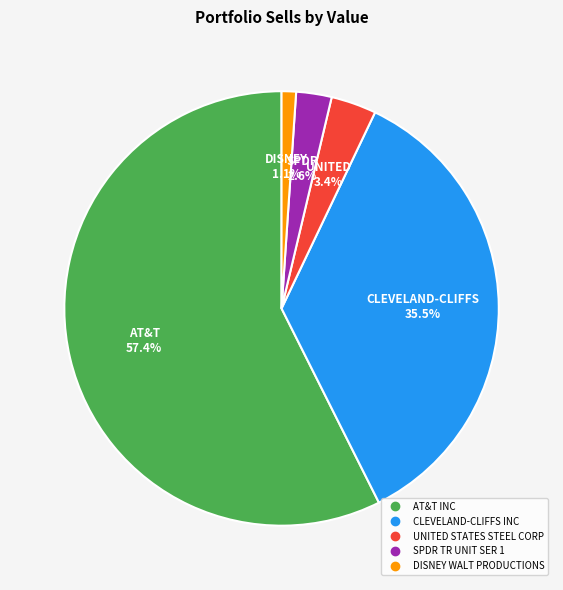

Between DISNEY WALT PRODUCTIONS and SPDR TR UNIT SER 1, which is larger?

SPDR TR UNIT SER 1